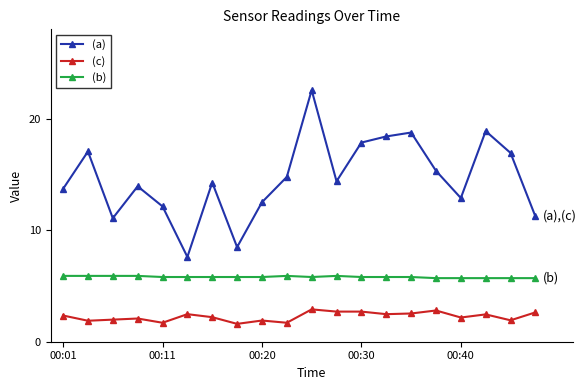

List the series in order of their peak value, lowest first.

(c), (b), (a)